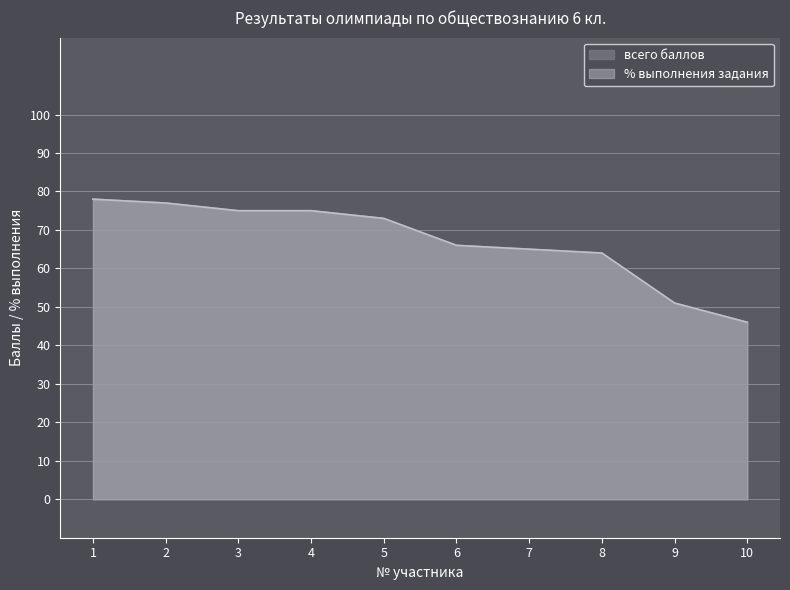

Which series has the largest total across all categories?

всего баллов